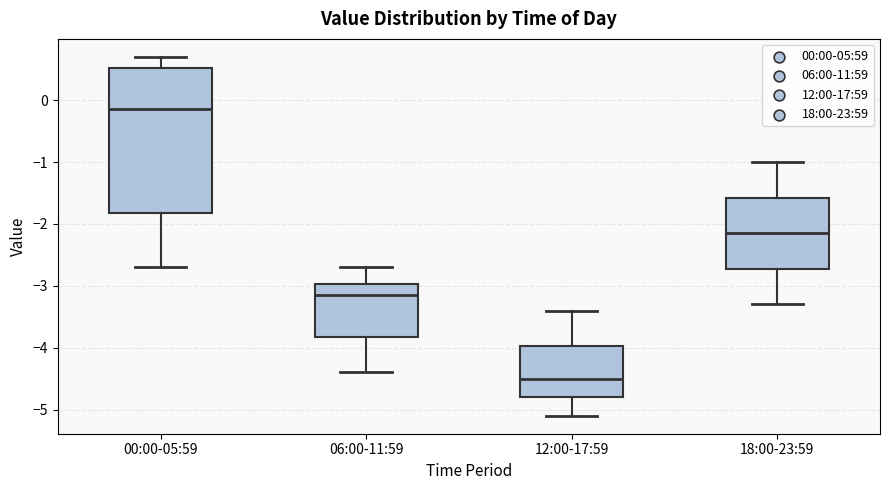

Reading left to right, read every box against the y-axis: the position of its median line, the range the box covers, and the ends of its whiskers. The values are not printed on the chart, so give them approximately, as read against the axis.

00:00-05:59: median -0.1, box -1.8 to 0.5, whiskers -2.7 to 0.7
06:00-11:59: median -3.1, box -3.8 to -3.0, whiskers -4.4 to -2.7
12:00-17:59: median -4.5, box -4.8 to -4.0, whiskers -5.1 to -3.4
18:00-23:59: median -2.1, box -2.7 to -1.6, whiskers -3.3 to -1.0